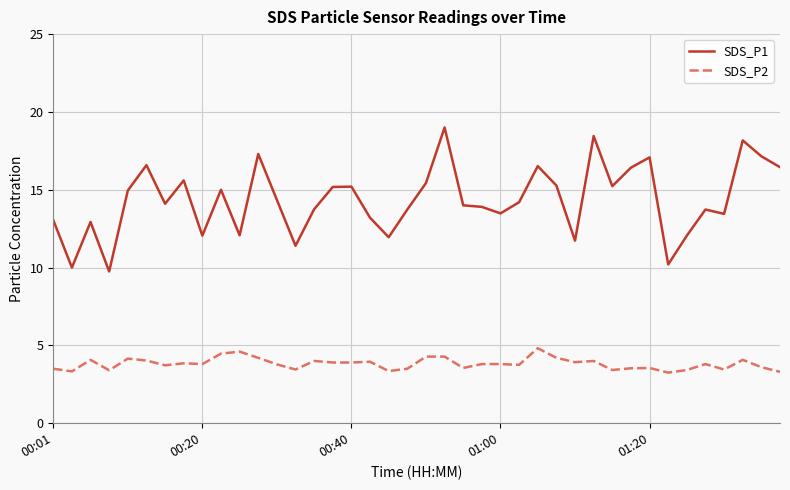

Rank the series by their maximum value, from lowest to highest.

SDS_P2, SDS_P1